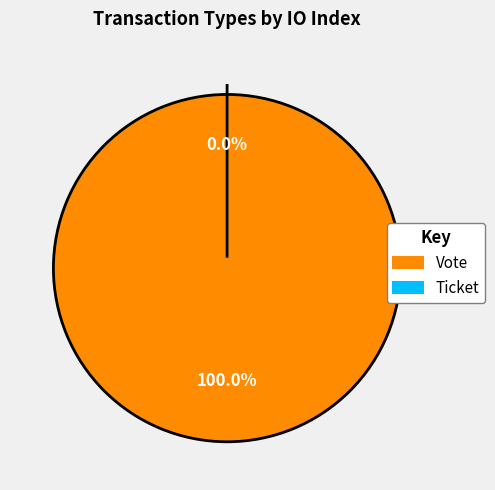

To the nearest percent, what portion does Vote represent?

100%